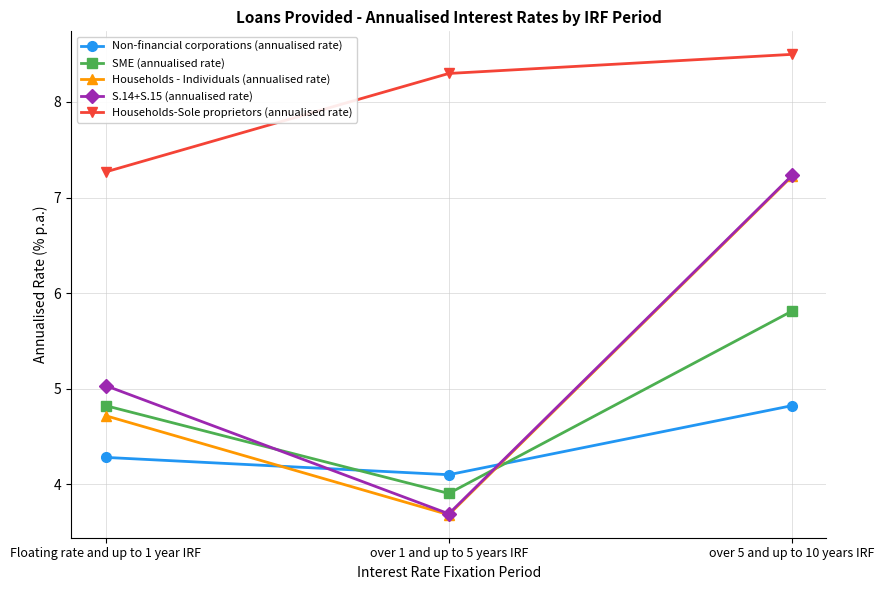

At which label does Households - Individuals (annualised rate) first exceed 4?

Floating rate and up to 1 year IRF